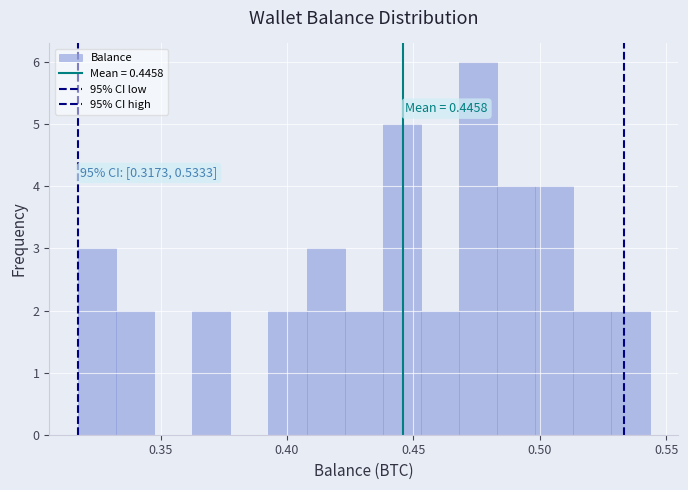

Read against the x-axis, roughly where is the centre of the tallest bar?

0.475